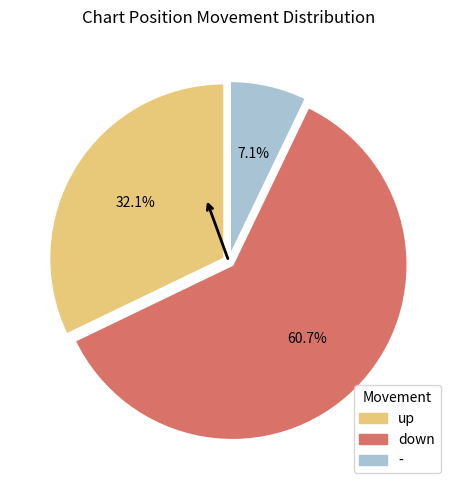

Is there any slice that represents more than half of the pie?

Yes